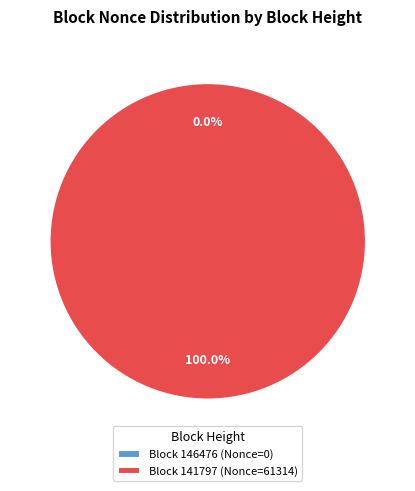

Does 141797 represent more than half of the total?

Yes